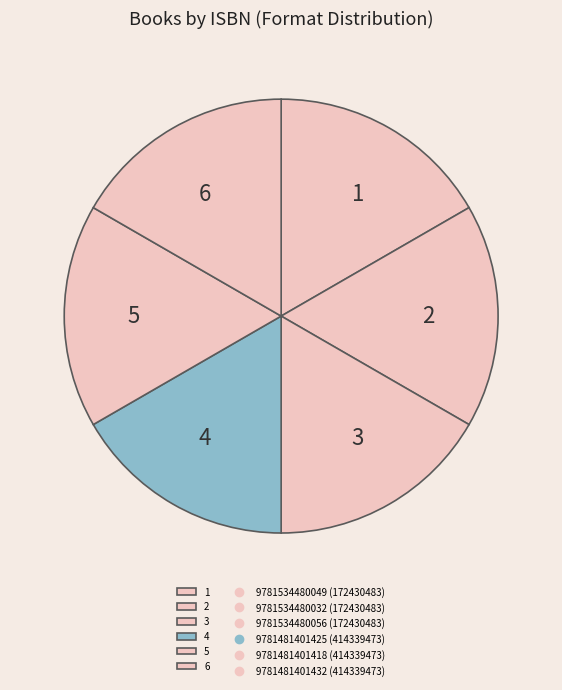

Combined, do 5 and 2 account for over 50%?

No